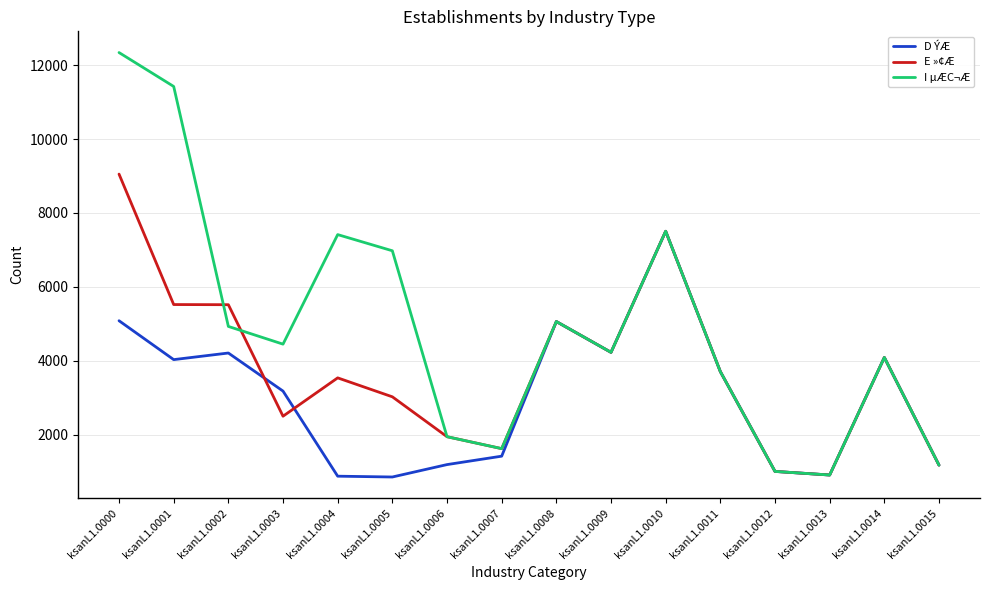

Which series has the widest spread of values?

I µÆC¬Æ